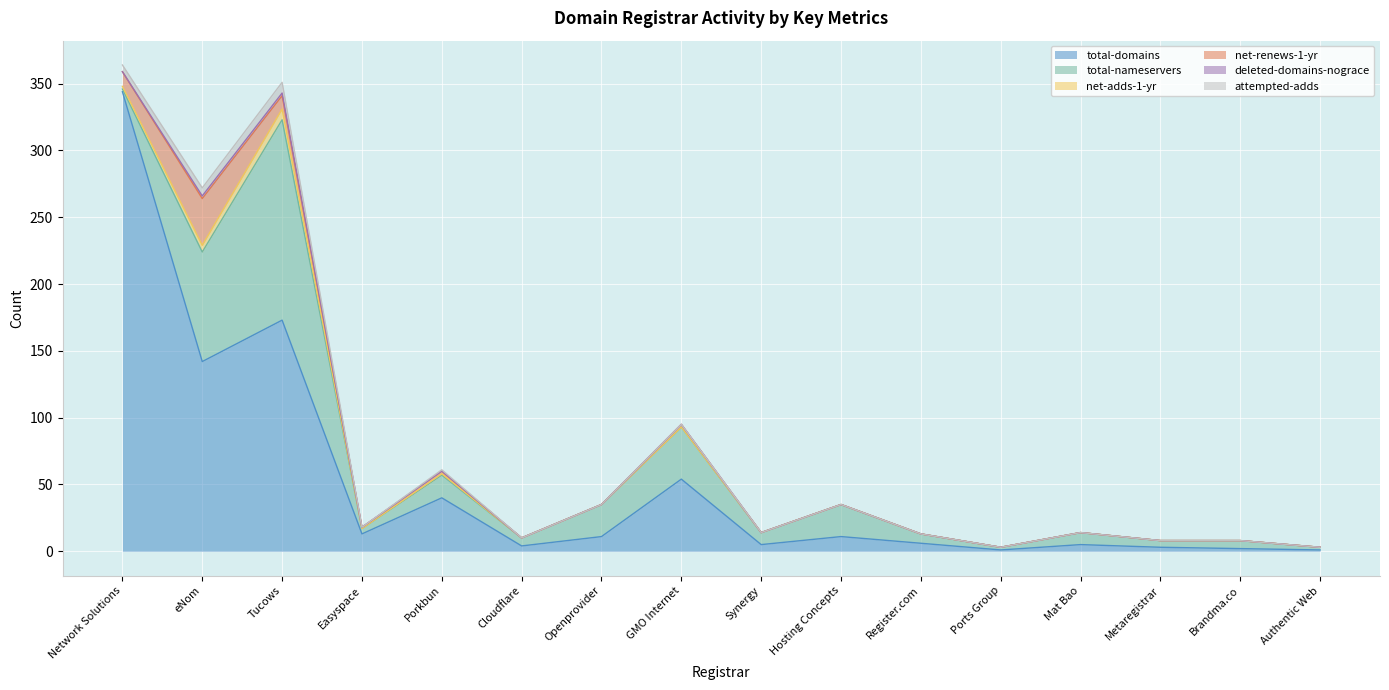

What is the label of the 13th point from the right?

Easyspace